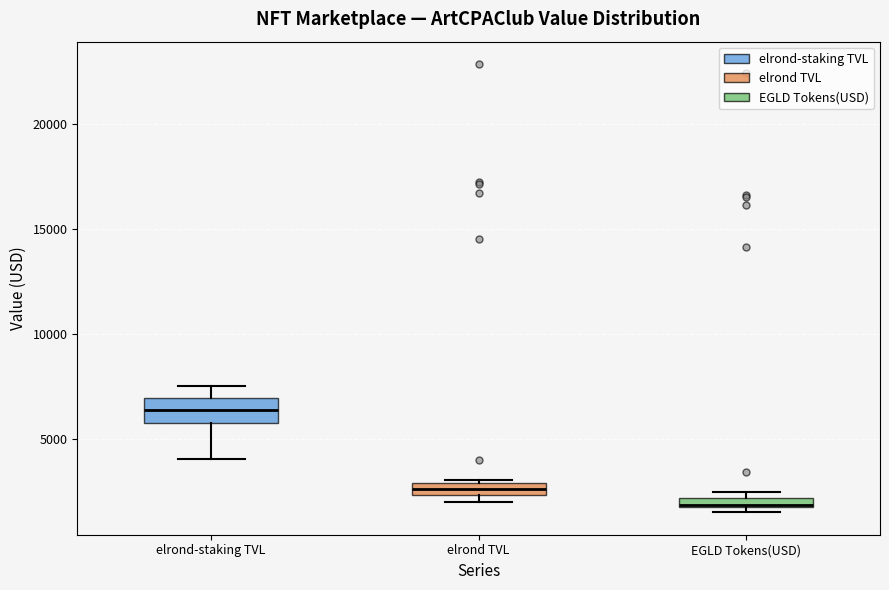

Which box is the tallest, from its lower edge to its upper edge?

elrond-staking TVL